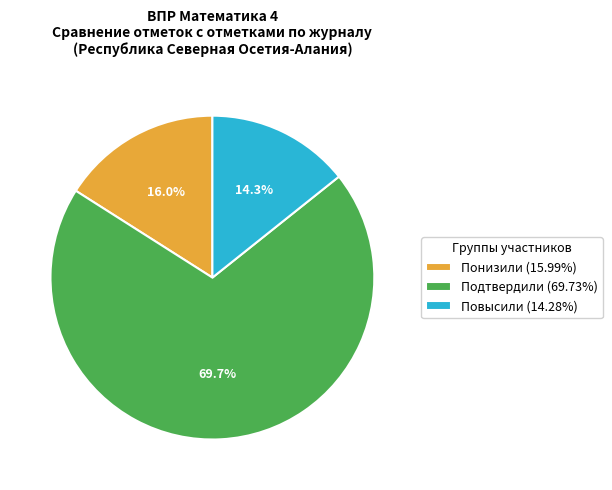

What is the ratio of the value at Подтвердили to the value at Понизили?

4.4